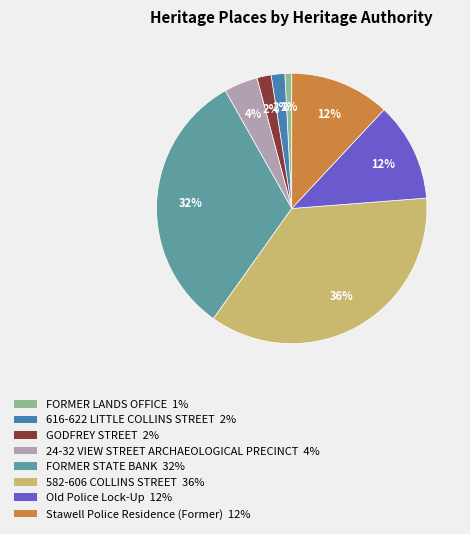

Between 616-622 LITTLE COLLINS STREET and Old Police Lock-Up, which is larger?

Old Police Lock-Up